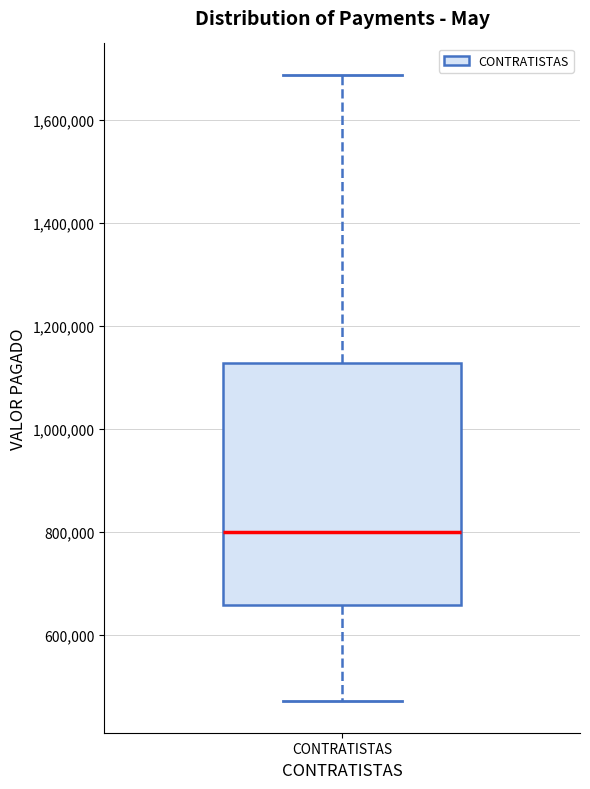

Read this box plot against the y-axis: the position of the median line, the range covered by the box, and the ends of both whiskers. The values are not printed on the chart, so give them approximately, as read against the axis.

median 800000, box 660000 to 1120000, whiskers 480000 to 1680000